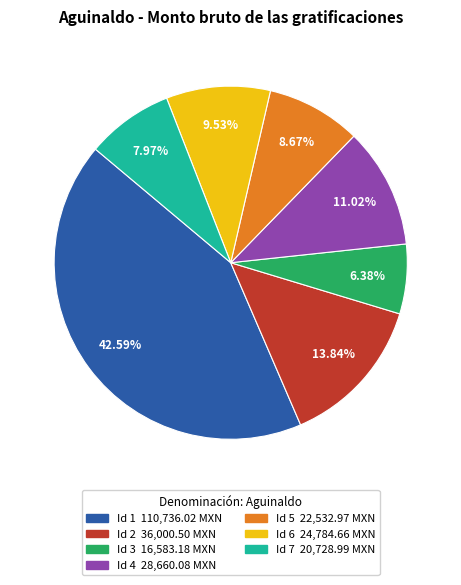

Approximately how many times larger is the value at Id 4 compared to Id 6?

1.2